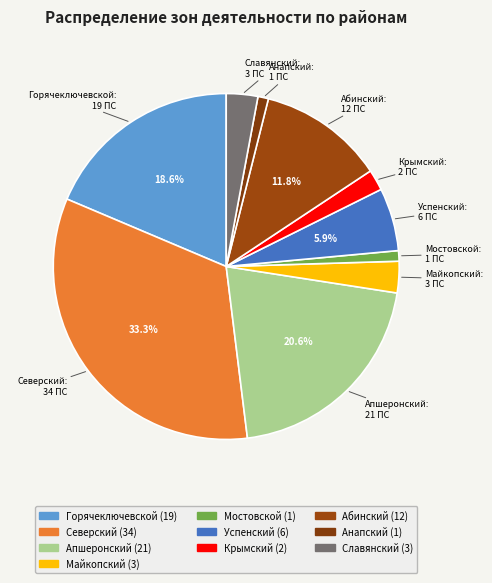

How many slices are in this pie chart?

10